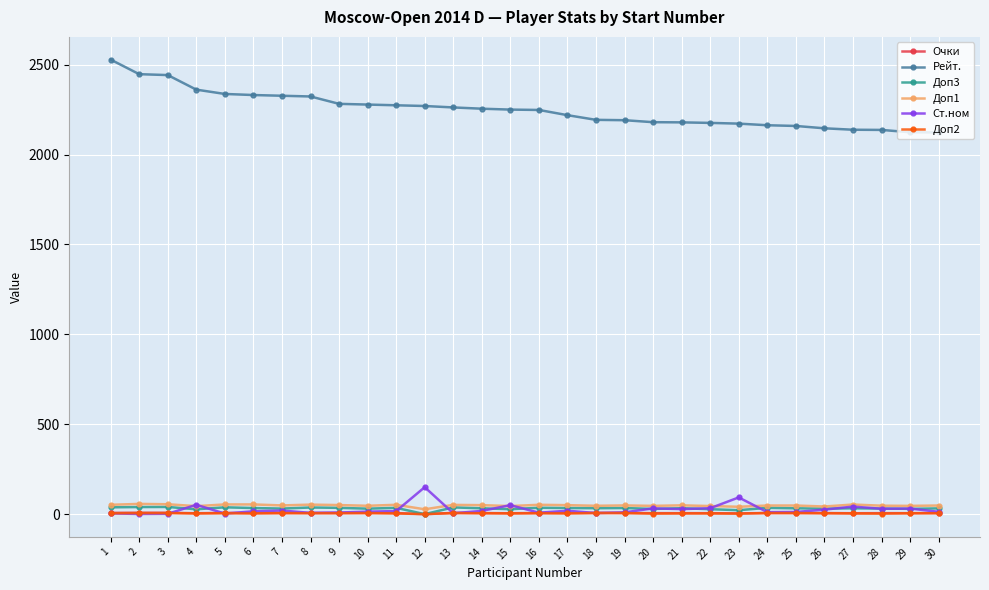

What are all the series names shown in the legend?

Очки, Рейт., Доп3, Доп1, Ст.ном, Доп2